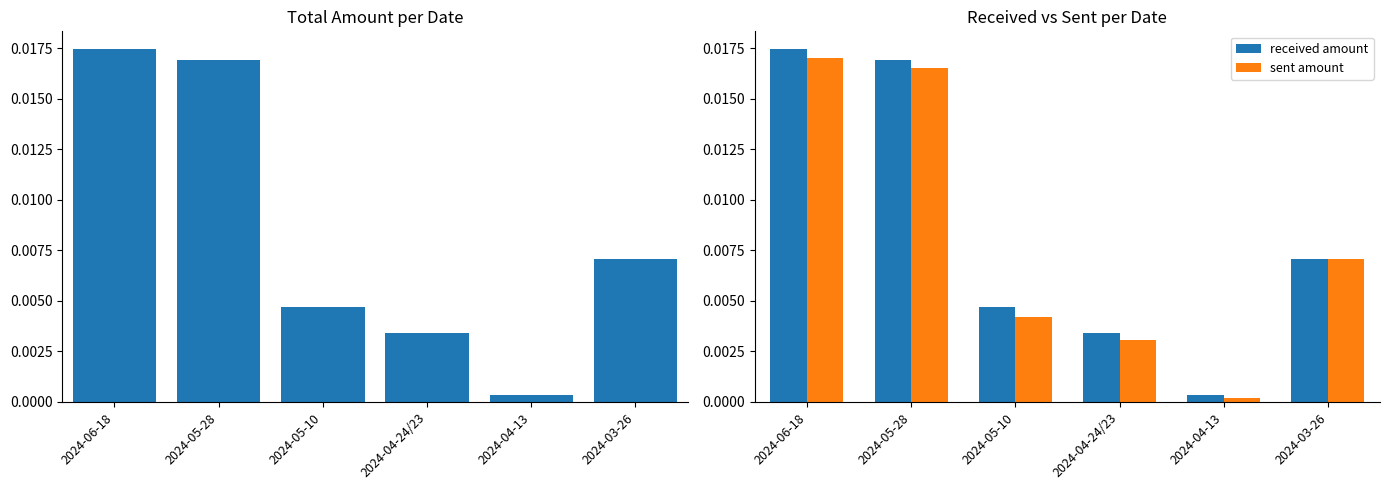

At which label is received amount closest to 0?

2024-04-13